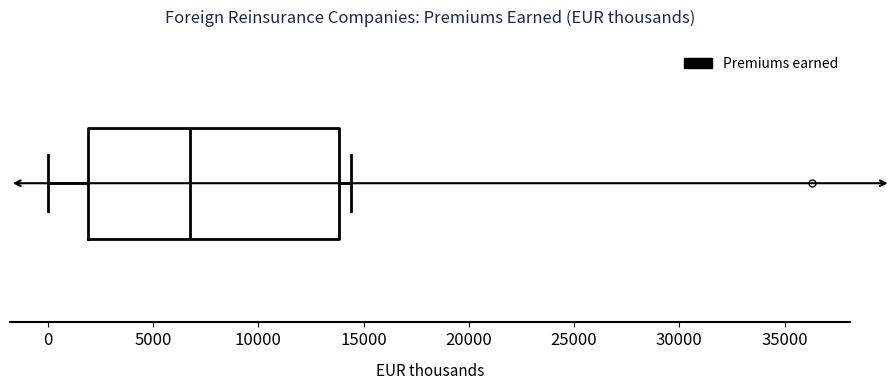

Where is the left edge of the box on the x-axis? The values are not printed on the chart, so give them approximately, as read against the axis.

2000